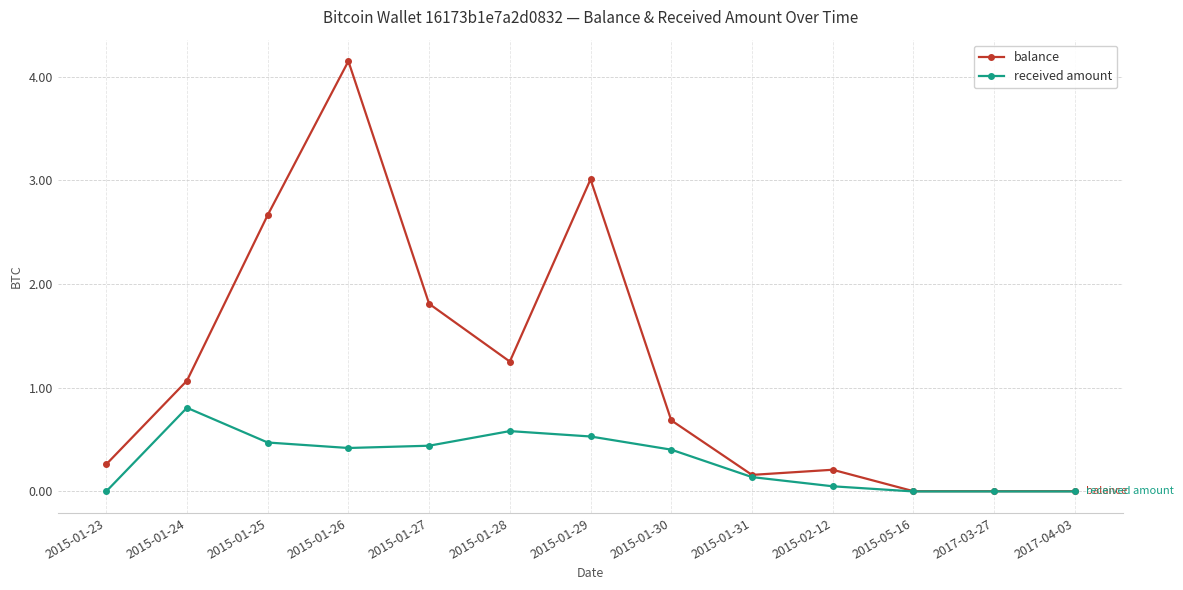

What is the total value across all series at 2015-01-31?

0.3